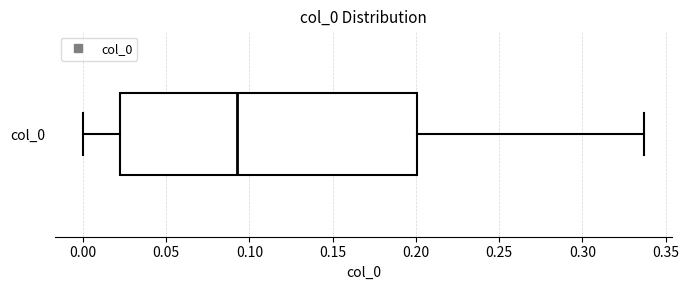

Transcribe this box plot: give where the median line is, the range the box spans, and where the two whiskers end, as read against the x-axis. The values are not printed on the chart, so give them approximately, as read against the axis.

median 0.095, box 0.020 to 0.200, whiskers 0.000 to 0.335